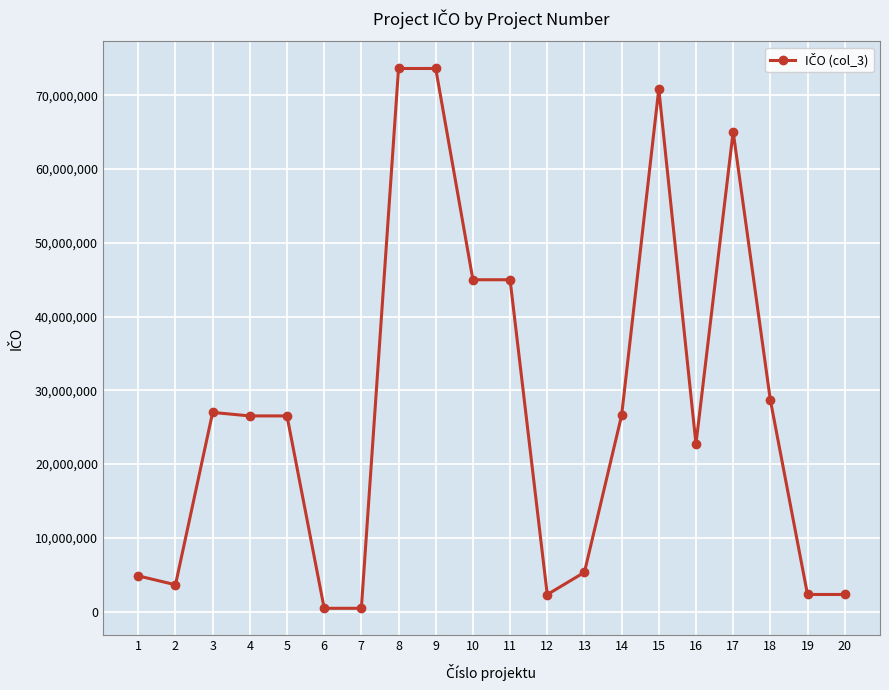

True or false: there are more than 2 points higher than both neighbors.

True